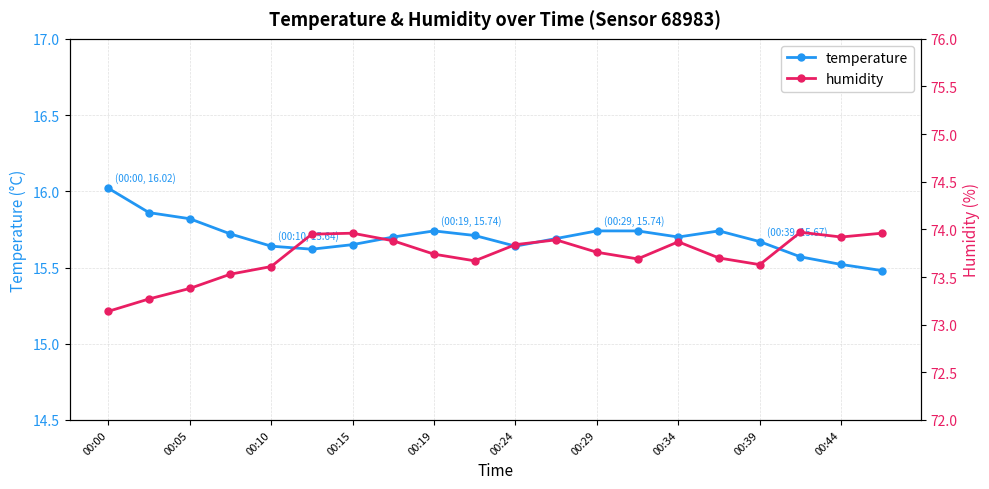

List the series in order of their overall mean, lowest first.

temperature, humidity